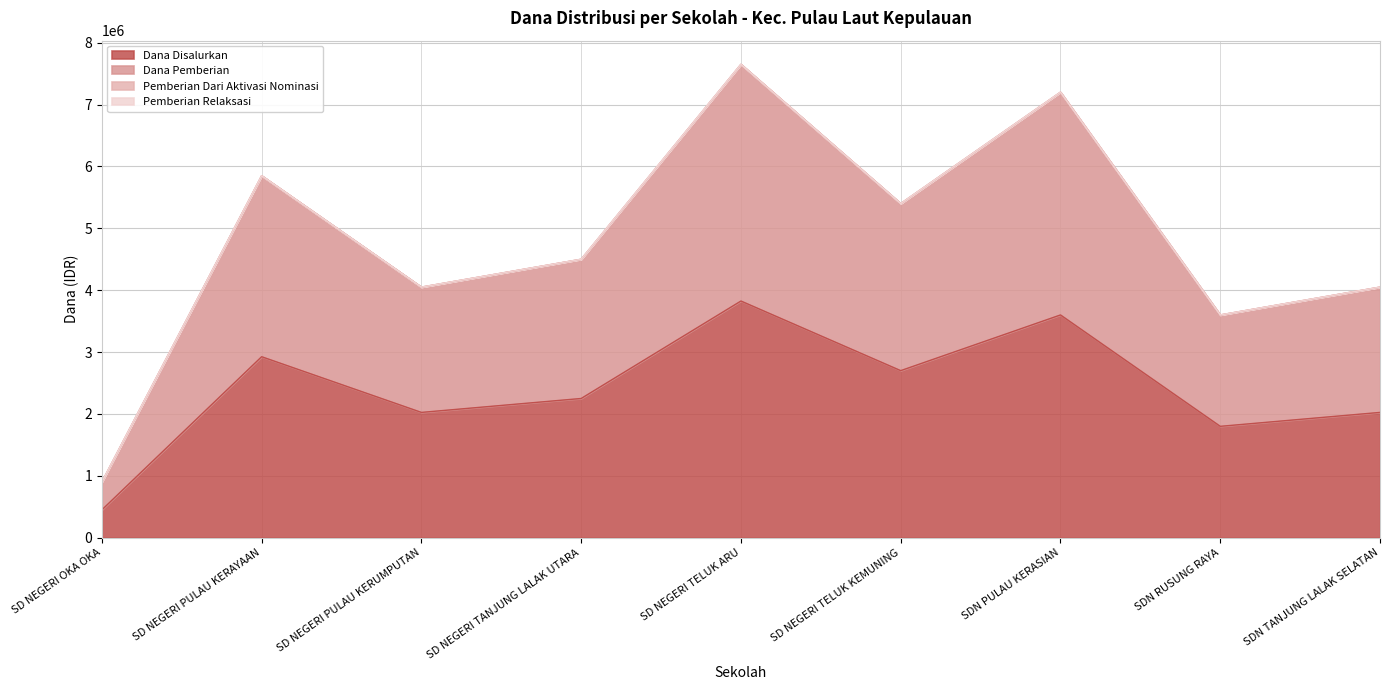

Does the chart display data point markers on the line(s)?

No